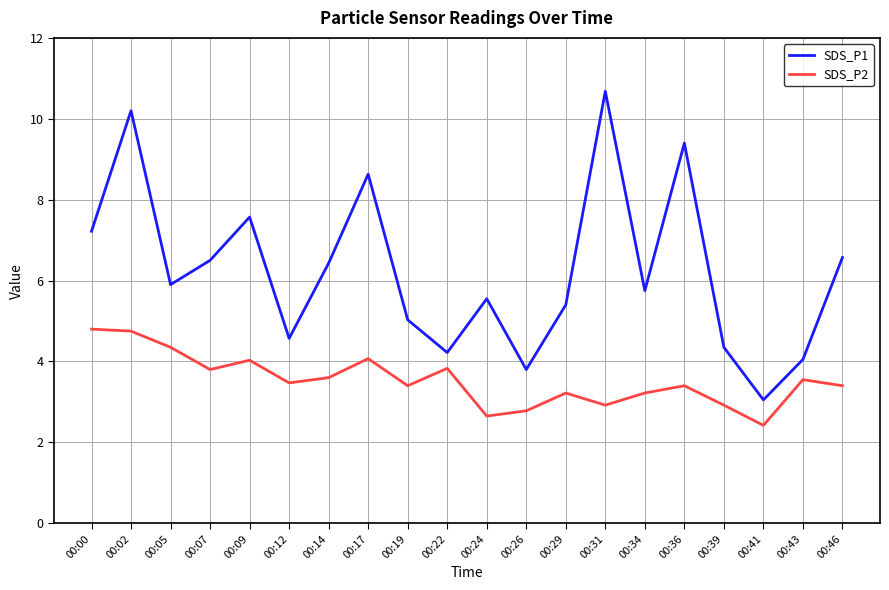

At which category is the sum across all series the highest?

00:02